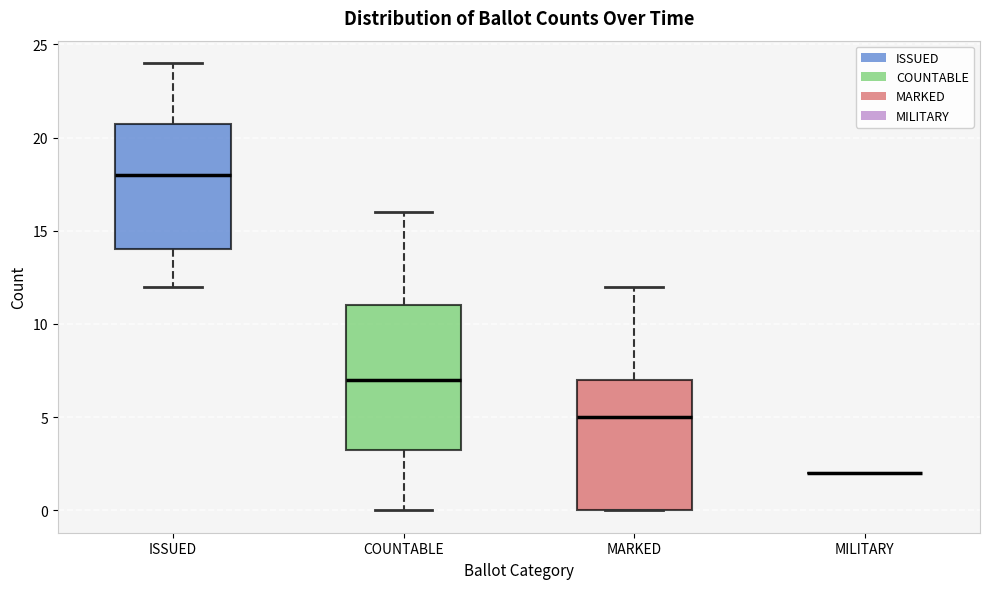

Where does the lower whisker of the box for ISSUED end on the y-axis? The values are not printed on the chart, so give them approximately, as read against the axis.

12.0